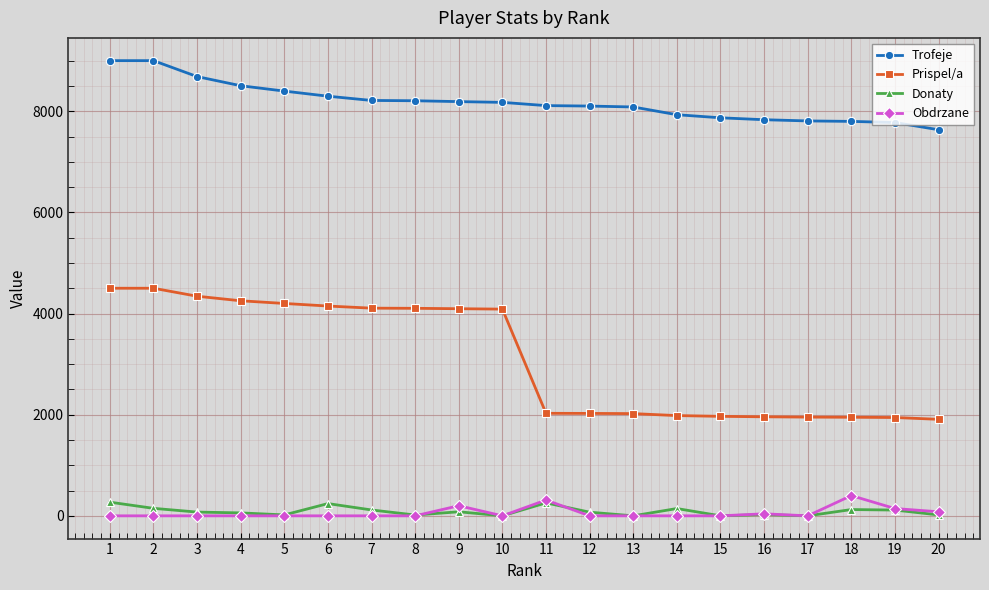

What is the sum of all Trofeje values?

163616